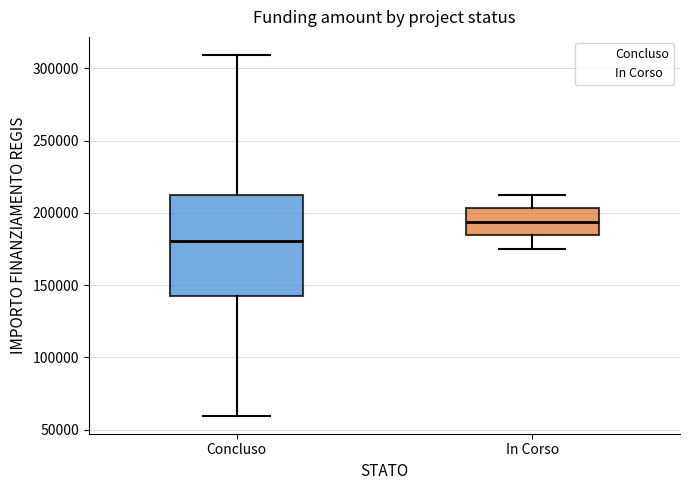

Where is the lower edge of the box for Concluso on the y-axis? The values are not printed on the chart, so give them approximately, as read against the axis.

145000